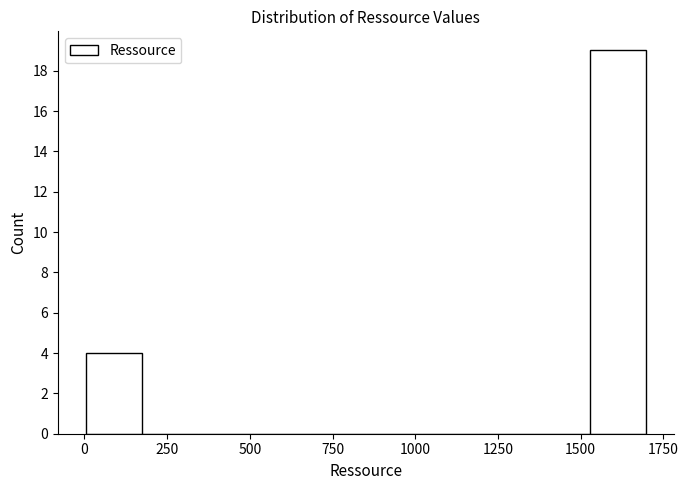

Read against the x-axis, roughly where is the centre of the tallest bar?

1600